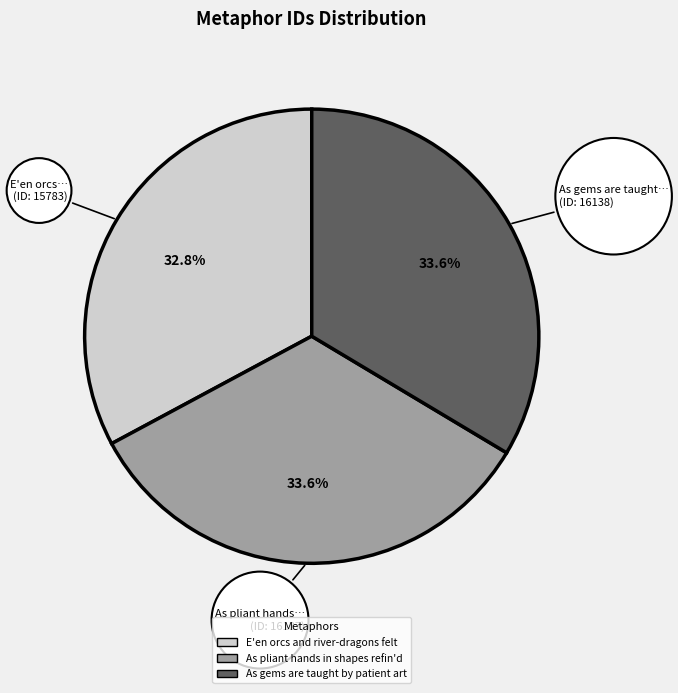

To the nearest percent, what is the difference between the As pliant hands in shapes refin'd and E'en orcs and river-dragons felt slice percentages?

1%